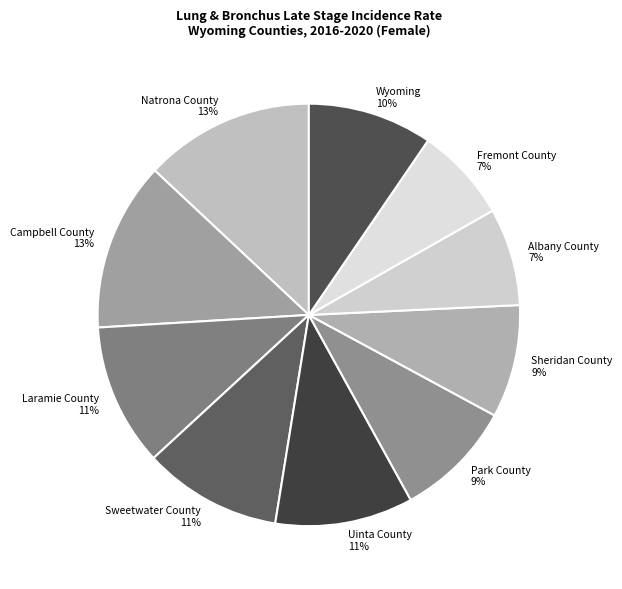

True or false: Natrona County accounts for 13% of the total.

True